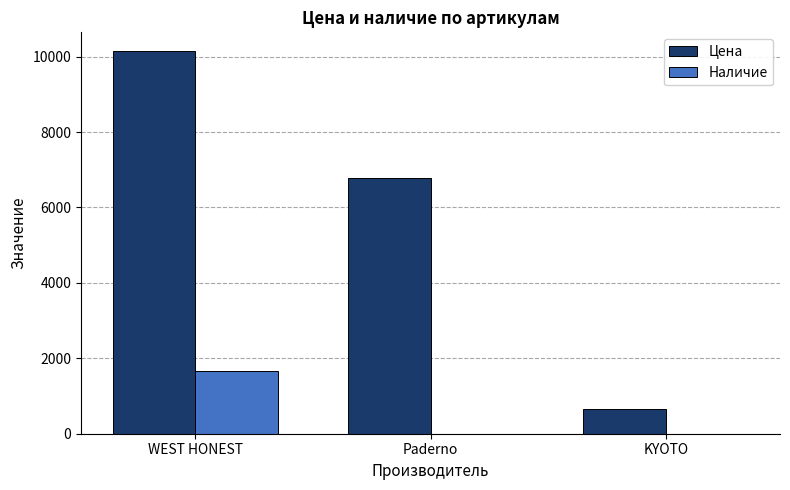

What is the greatest value displayed?

10137